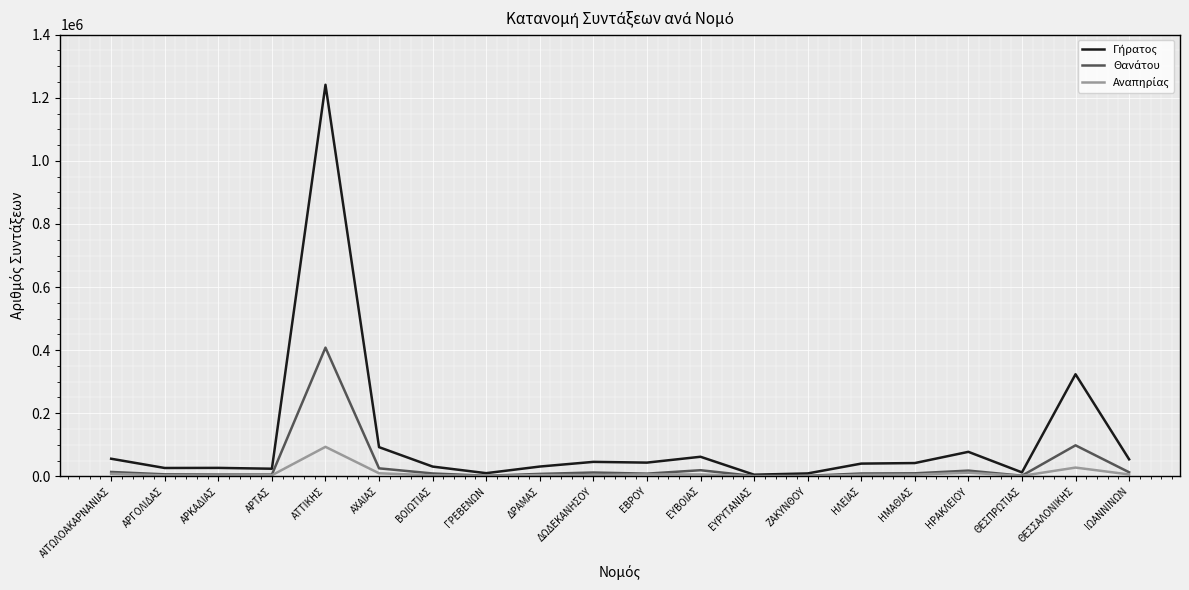

What is the maximum value shown in the chart?

1241167